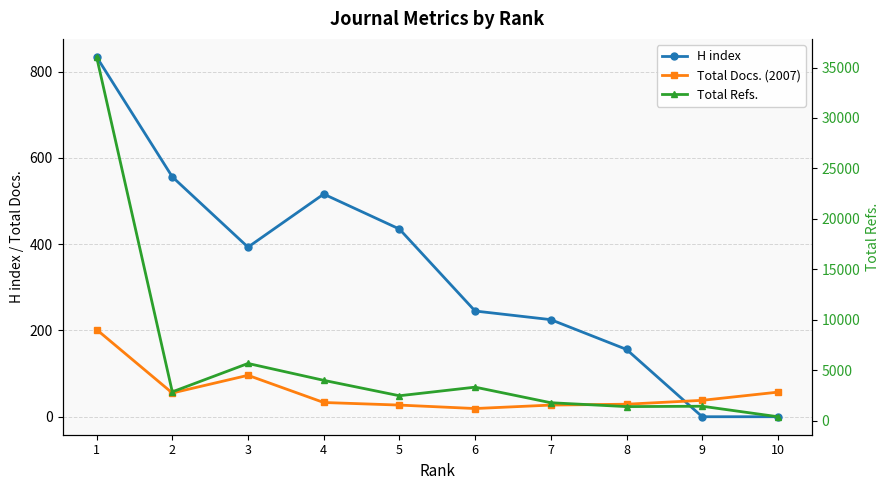

At how many categories does at least one series exceed 6106?

1